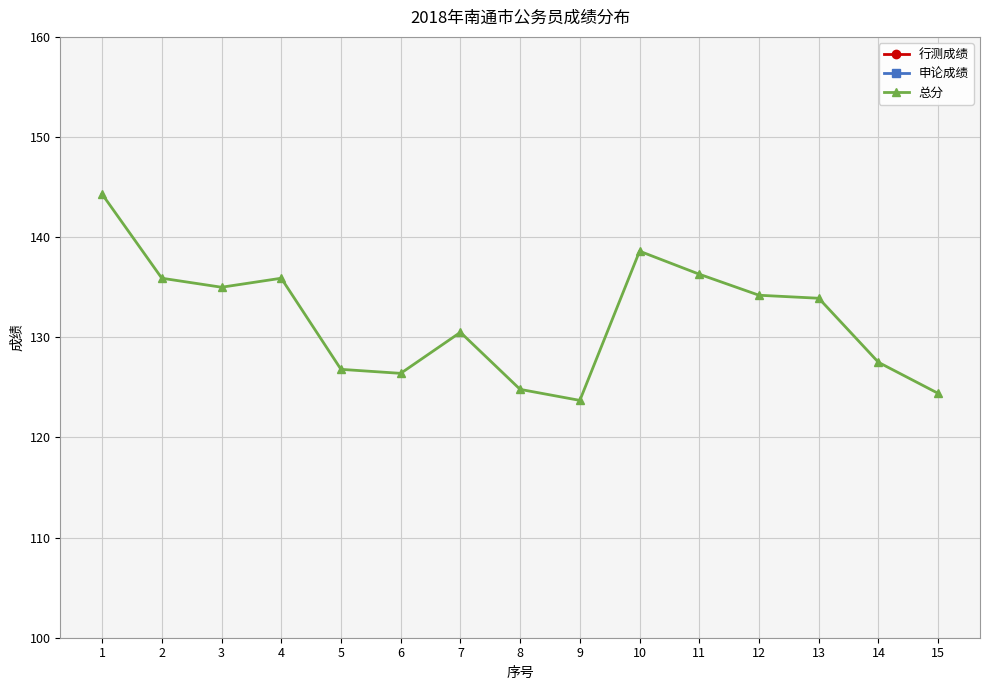

Rank the categories by 申论成绩 value from lowest to highest.

5, 11, 13, 14, 8, 15, 6, 3, 4, 7, 9, 10, 2, 1, 12